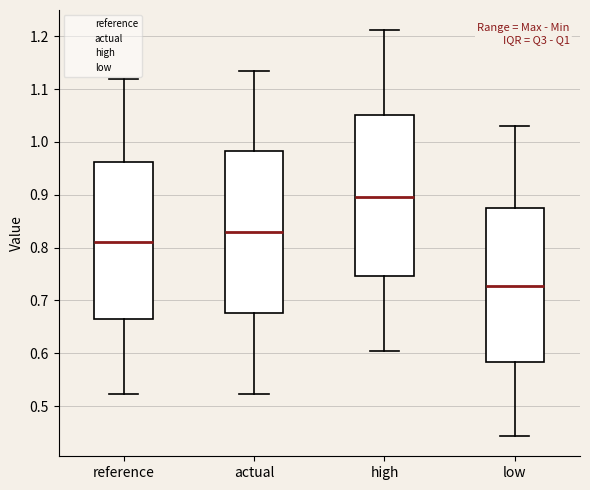

Reading left to right, read every box against the y-axis: the position of its median line, the range the box covers, and the ends of its whiskers. The values are not printed on the chart, so give them approximately, as read against the axis.

reference: median 0.81, box 0.66 to 0.96, whiskers 0.52 to 1.12
actual: median 0.83, box 0.68 to 0.98, whiskers 0.52 to 1.14
high: median 0.90, box 0.75 to 1.05, whiskers 0.60 to 1.21
low: median 0.73, box 0.58 to 0.88, whiskers 0.44 to 1.03